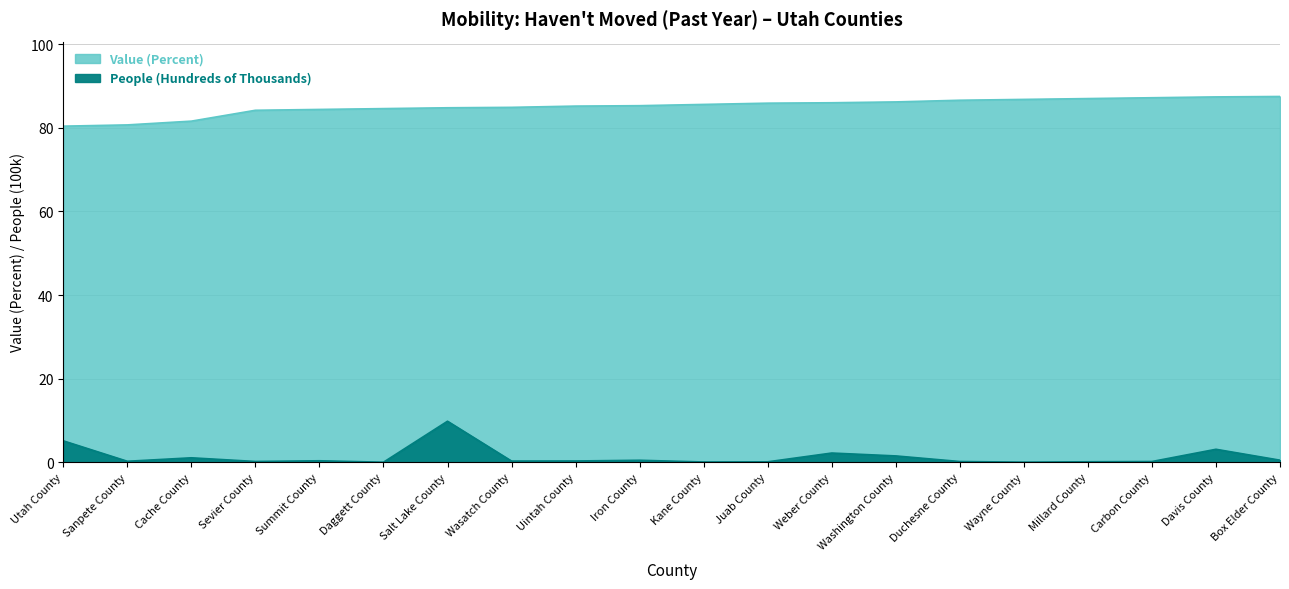

Where is Value (Percent) nearest to the value 83?

Sevier County